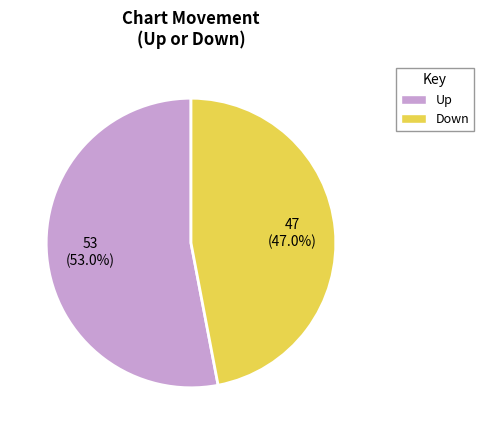

Does Up account for over 50% of the chart?

Yes